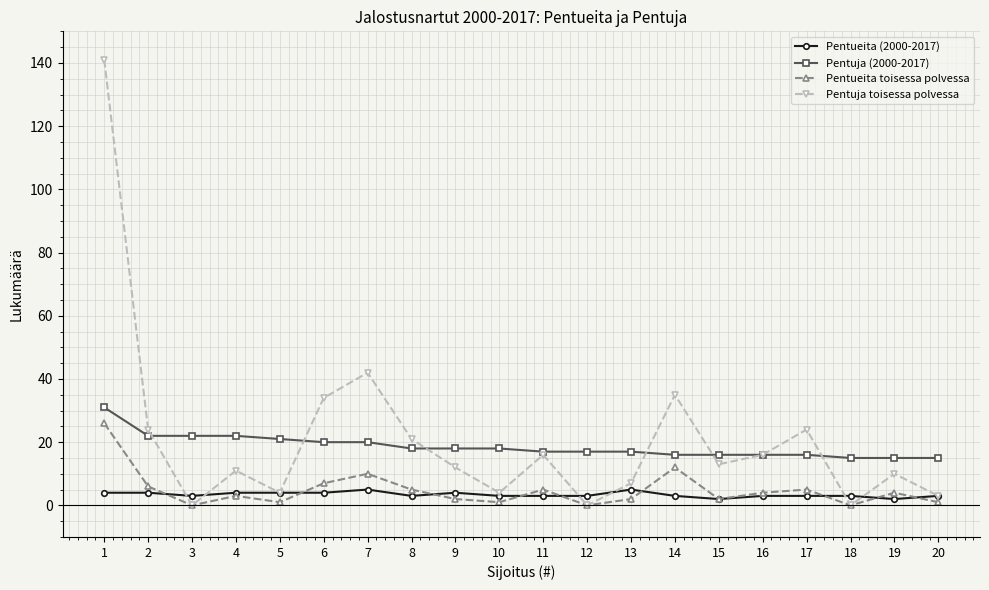

How many data points does each series have?

20